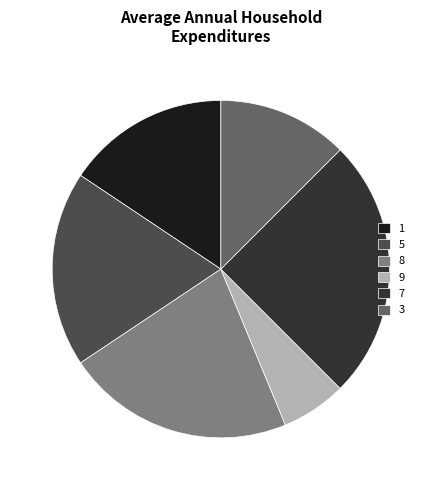

Is 9 the majority of the pie?

No